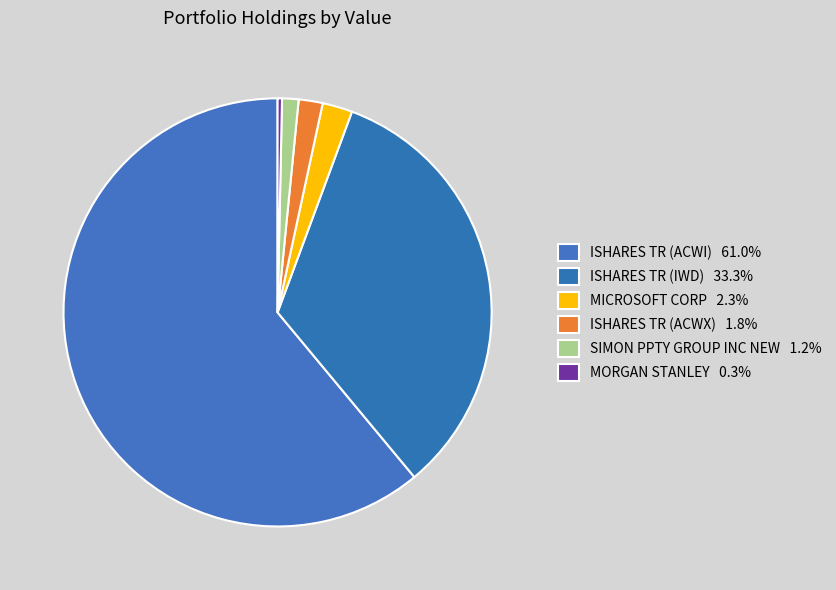

Which slice is the smallest?

MORGAN STANLEY